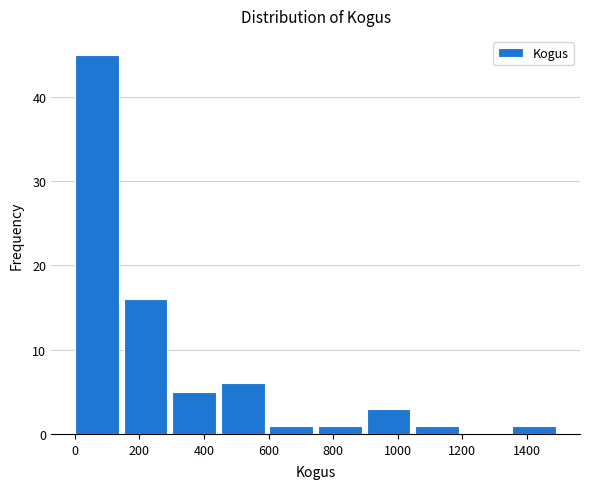

Reading left to right, list every bar in this chart as the range it spans on the x-axis followed by its height. Neither the bar edges nor the heights are printed on the chart, so give them approximately, as read against the axes.

0 to 160: 45
160 to 300: 16
300 to 460: 5
460 to 600: 6
600 to 760: 1
760 to 900: 1
900 to 1060: 3
1060 to 1200: 1
1200 to 1360: 0
1360 to 1500: 1